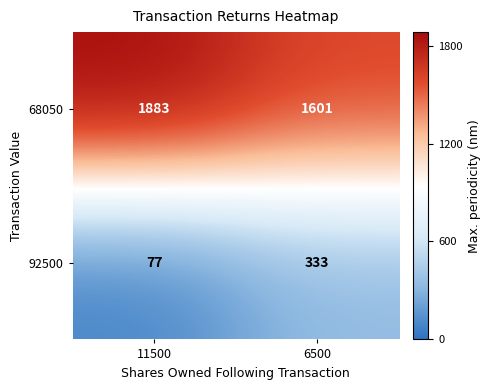

Which series changed the most between 11500 and 6500?

68050